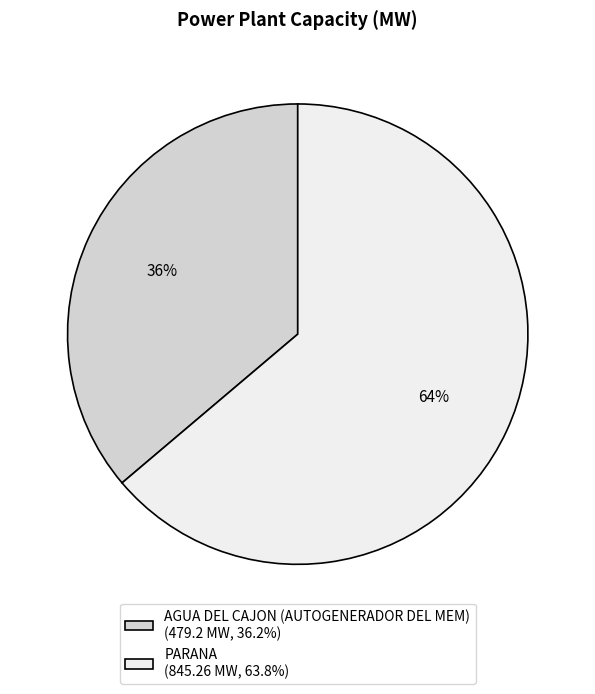

To the nearest percent, what portion does PARANA represent?

64%